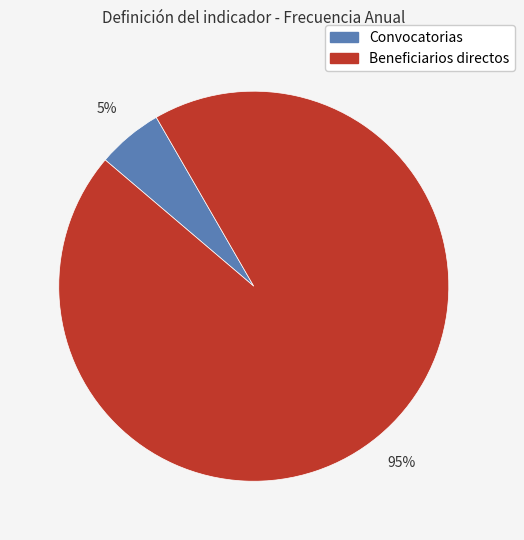

To the nearest percent, what is the average slice percentage?

50%